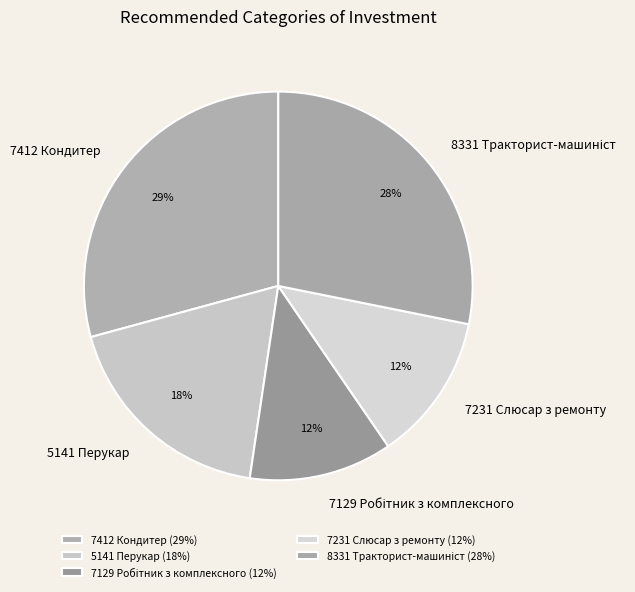

To the nearest percent, what is the difference between the 7231 Слюсар з ремонту and 7412 Кондитер slice percentages?

17%